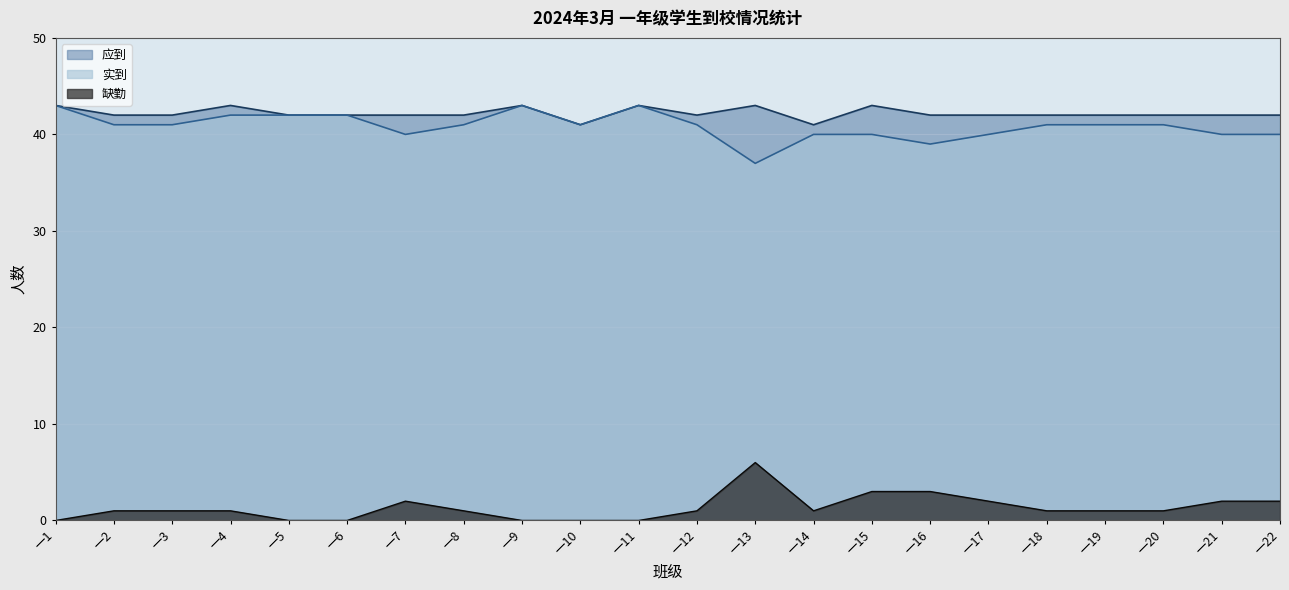

At which category is the sum across all series the highest?

一1